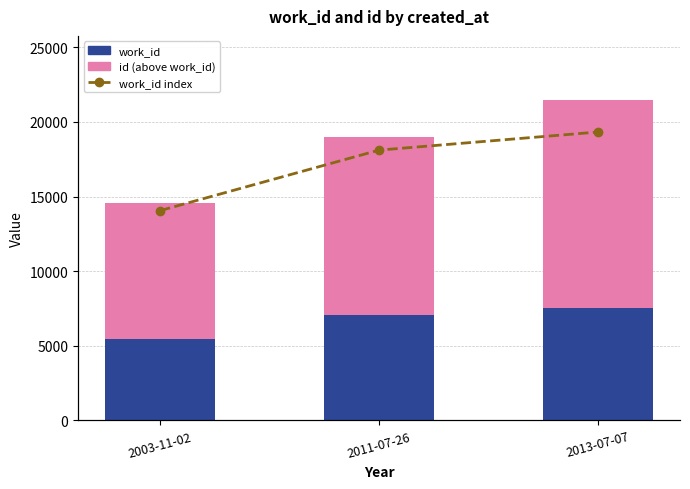

Reading left to right, list all the values displayed in this chart.

work_id: 5459.0	7033.0	7504.0
id (above work_id): 9138.0	11960.0	13971.0
work_id index: 14060.3	18114.4	19327.5